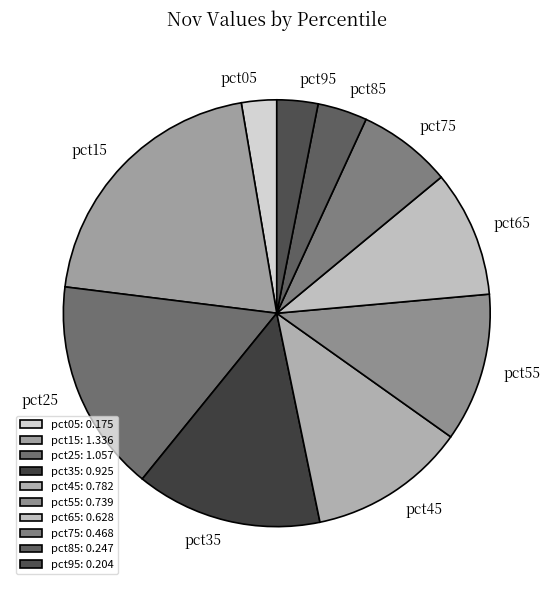

Is there a majority slice in this chart?

No